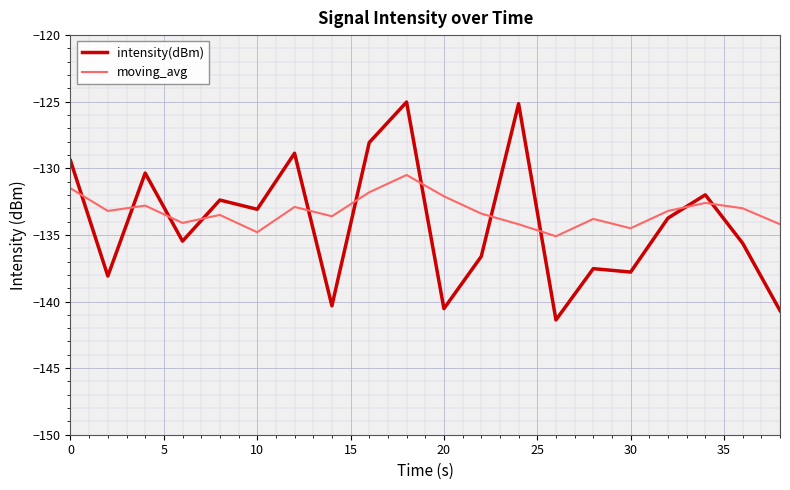

What are all the series names shown in the legend?

intensity(dBm), moving_avg